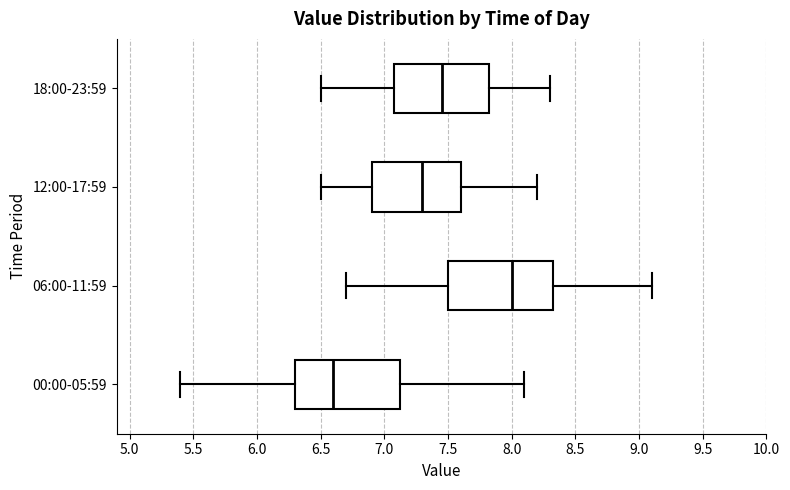

Where does the right whisker of the box for 00:00-05:59 end on the x-axis? The values are not printed on the chart, so give them approximately, as read against the axis.

8.10